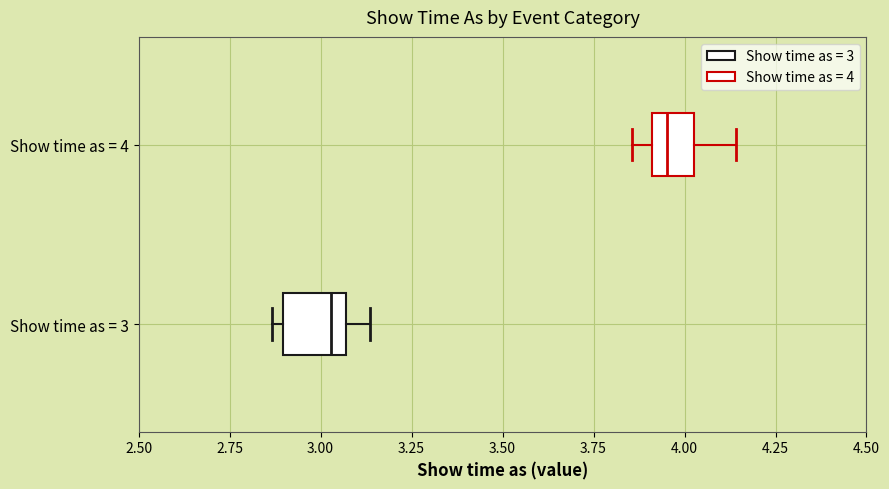

Reading bottom to top, transcribe this box plot: for each box, give where its median line is, the range the box spans, and where its two whiskers end, as read against the x-axis. The values are not printed on the chart, so give them approximately, as read against the axis.

Show time as = 3: median 3.05 (just left of the box's right edge), box 2.90 to 3.05, whiskers 2.85 to 3.15
Show time as = 4: median 3.95, box 3.90 to 4.05, whiskers 3.85 to 4.15